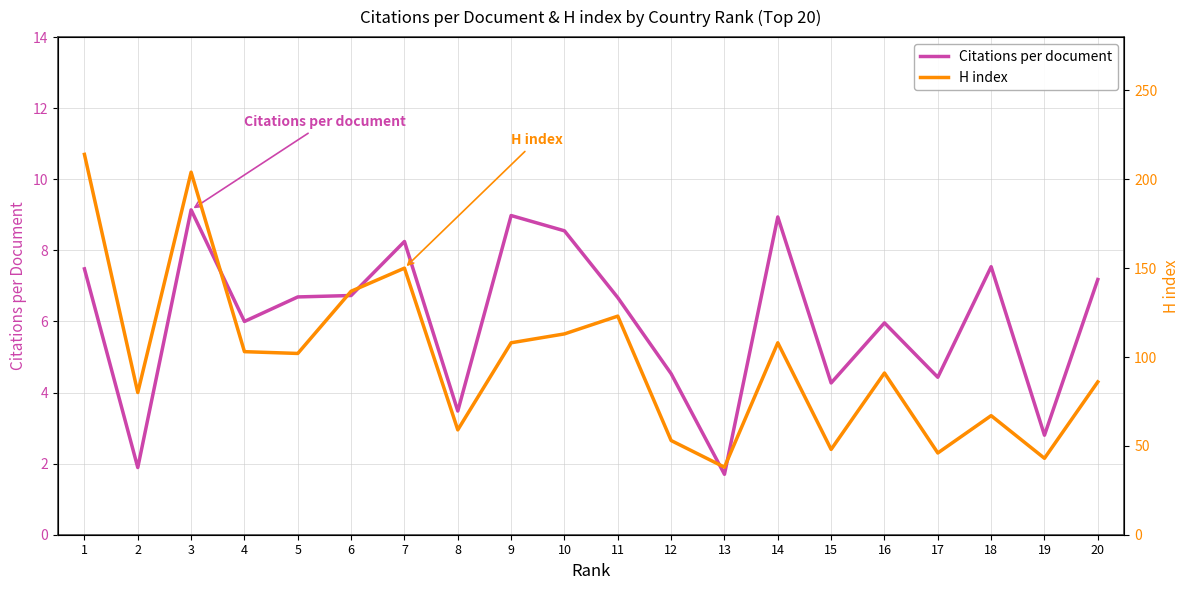

How many lines are shown in the chart?

2